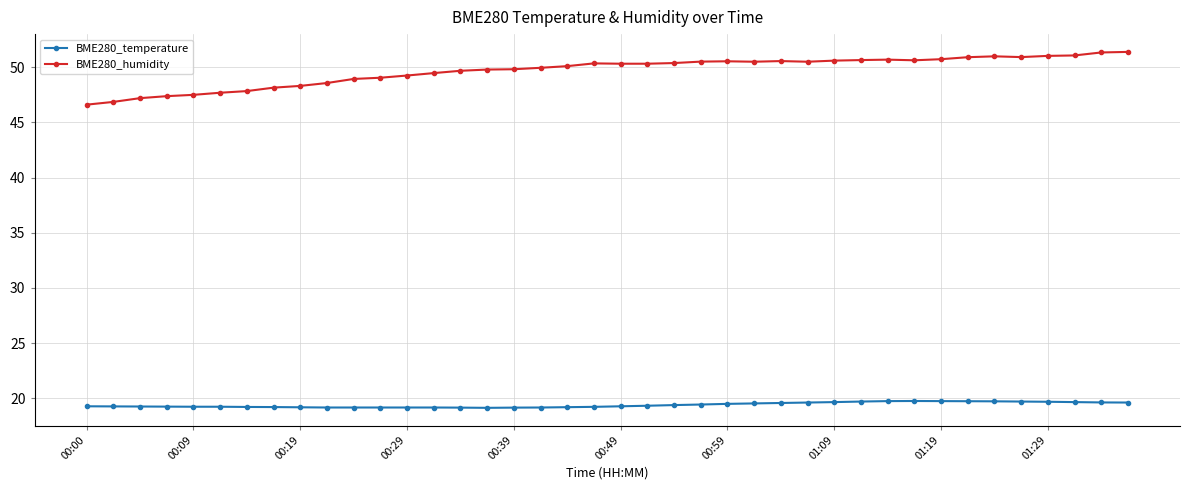

Rank the series by their maximum value, from lowest to highest.

BME280_temperature, BME280_humidity